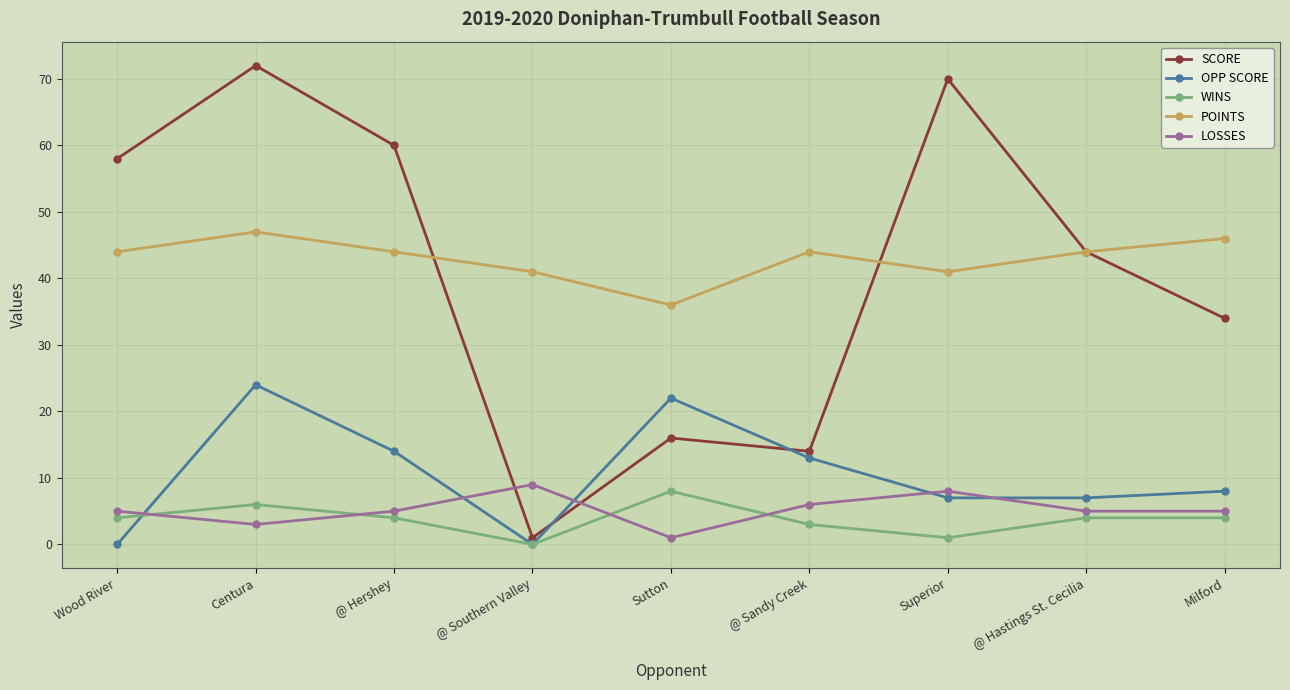

Rank the series at Sutton from highest to lowest value.

POINTS, OPP SCORE, SCORE, WINS, LOSSES